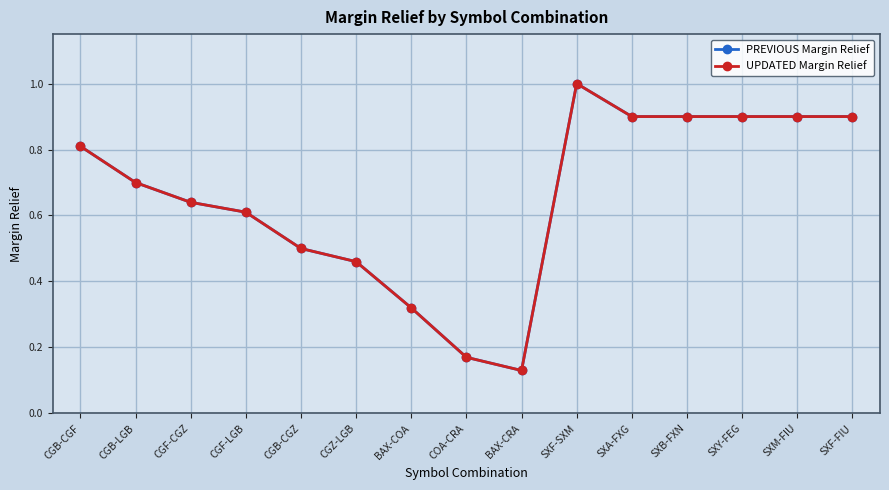

What is the difference between the UPDATED Margin Relief values at CGZ-LGB and SXA-FXG?

0.4